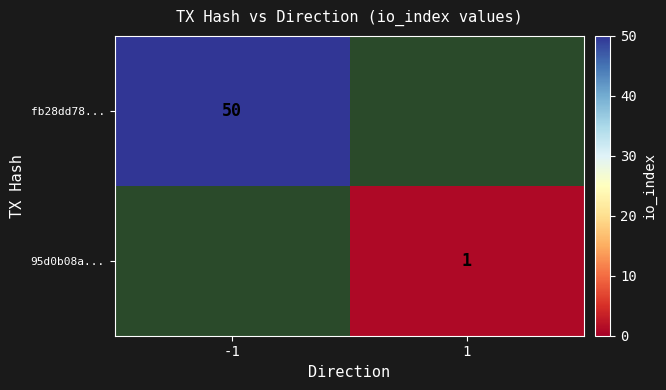

Is it true that fb28dd78... equals 50 at -1?

True